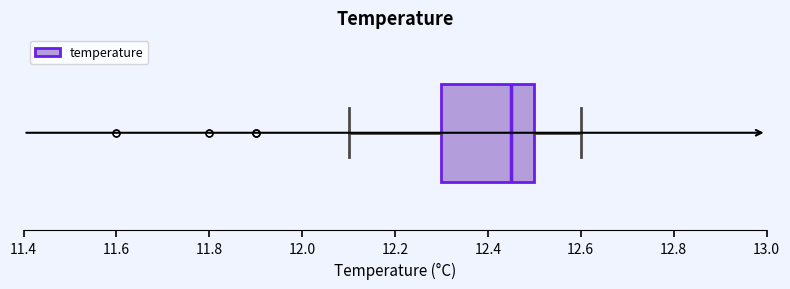

Read this box plot against the x-axis: the position of the median line, the range covered by the box, and the ends of both whiskers. The values are not printed on the chart, so give them approximately, as read against the axis.

median 12.46, box 12.30 to 12.50, whiskers 12.10 to 12.60